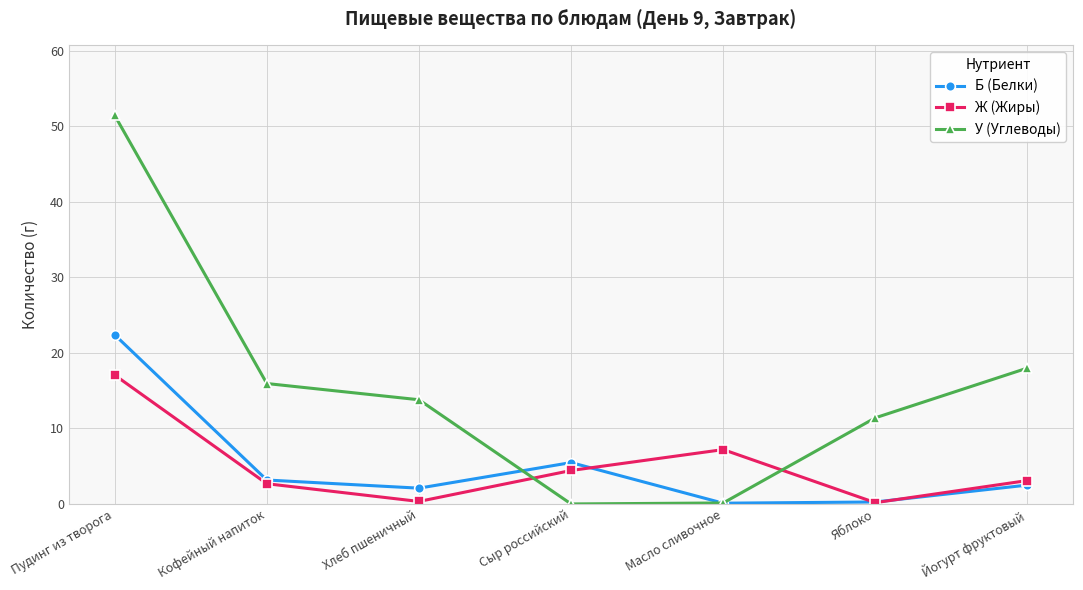

What is the sum of the У (Углеводы) values at Пудинг из творога and Кофейный напиток?

67.4